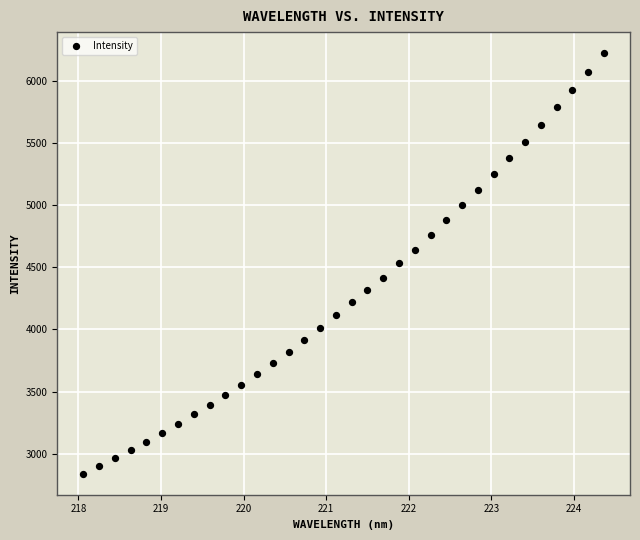

What is the range of Y values (max minus min)?

3383.6